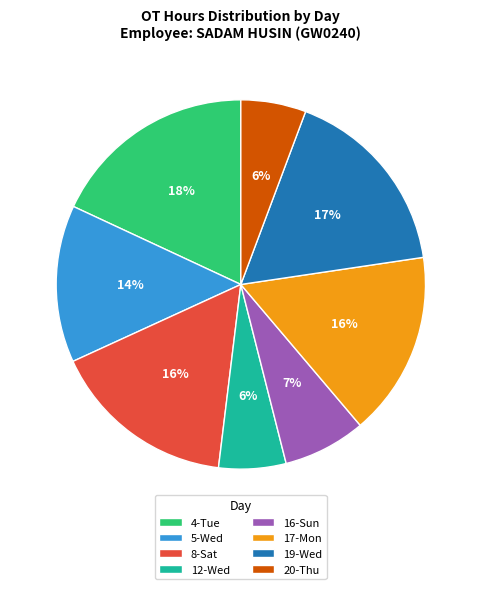

Which category has the biggest portion of the pie?

4-Tue